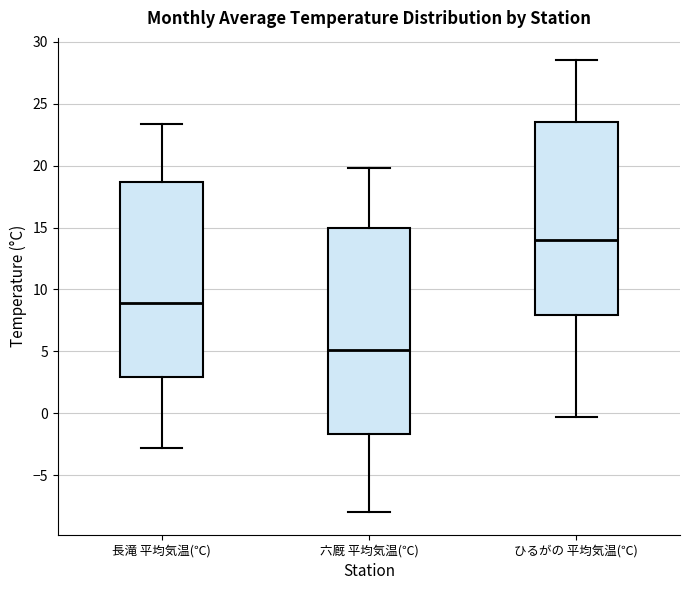

Reading left to right, read every box against the y-axis: the position of its median line, the range the box covers, and the ends of its whiskers. The values are not printed on the chart, so give them approximately, as read against the axis.

長滝 平均気温(℃): median 9.0, box 3.0 to 18.5, whiskers -3.0 to 23.5
六厩 平均気温(℃): median 5.0, box -1.5 to 15.0, whiskers -8.0 to 20.0
ひるがの 平均気温(℃): median 14.0, box 8.0 to 23.5, whiskers -0.5 to 28.5